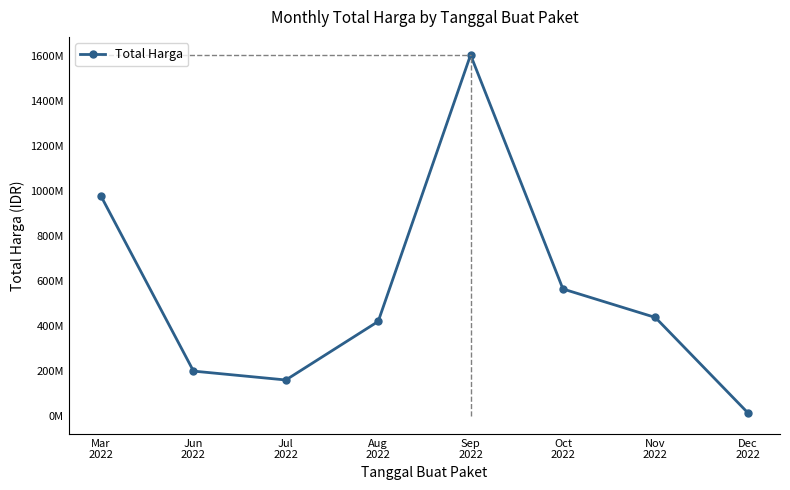

Reading left to right, what are all the values shown in this chart?

Mar
2022=975830025	Jun
2022=199200000	Jul
2022=159750000	Aug
2022=420075000	Sep
2022=1604159000	Oct
2022=564171150	Nov
2022=437660000	Dec
2022=14750000